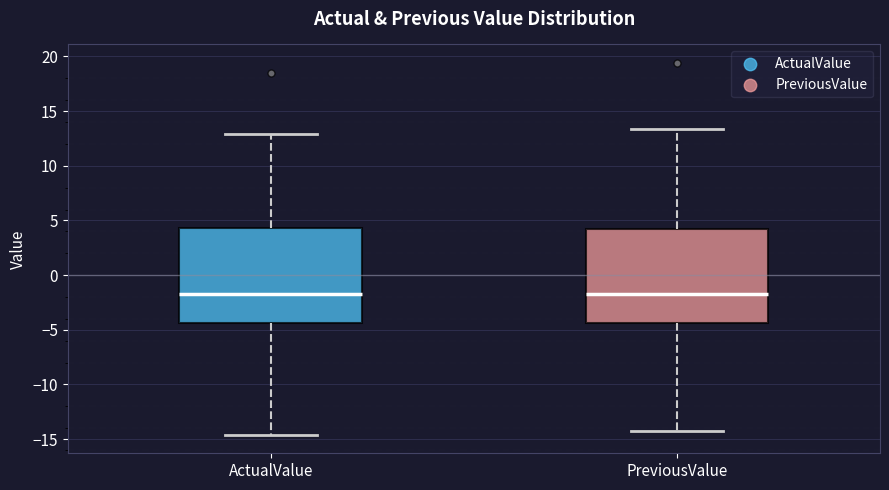

Reading left to right, read every box against the y-axis: the position of its median line, the range the box covers, and the ends of its whiskers. The values are not printed on the chart, so give them approximately, as read against the axis.

ActualValue: median -1.5, box -4.5 to 4.5, whiskers -14.5 to 13.0
PreviousValue: median -1.5, box -4.5 to 4.5, whiskers -14.5 to 13.5